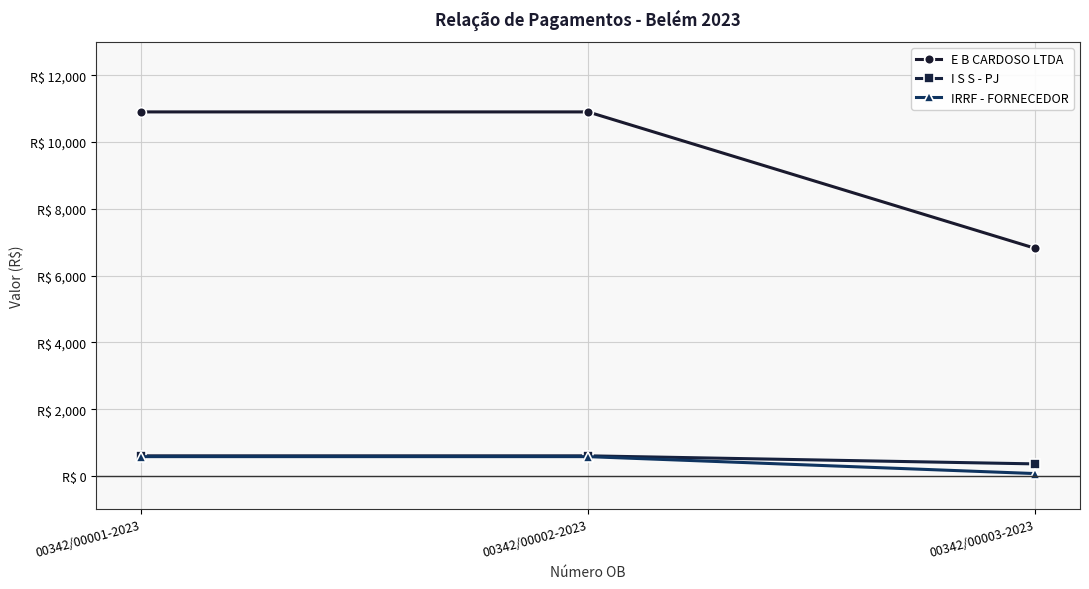

What is the difference between the second highest and minimum values in the I S S - PJ series?

241.7